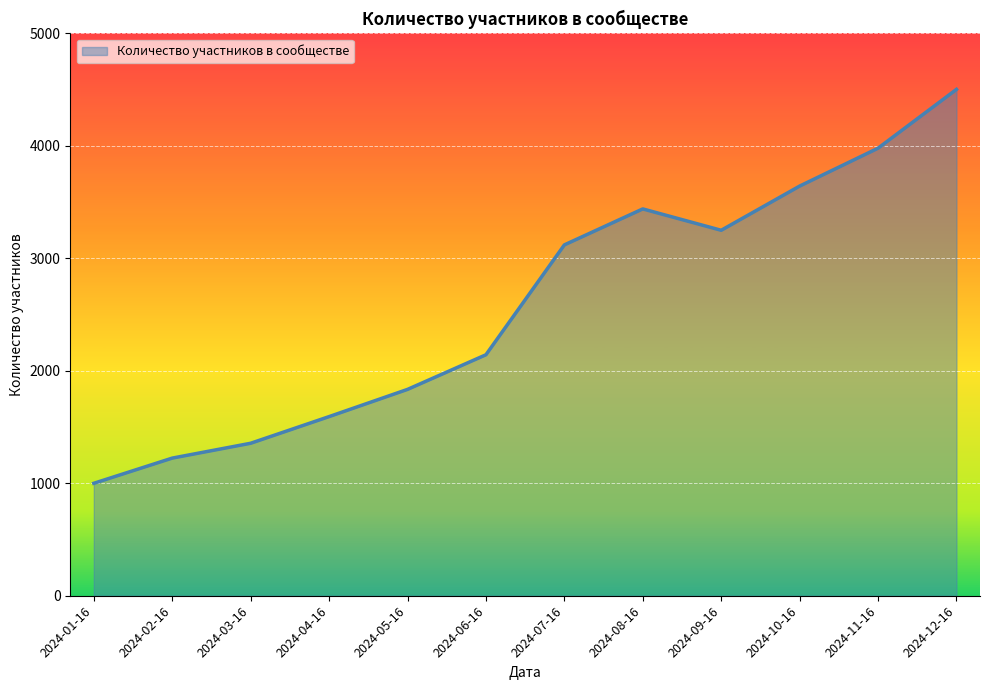

Reading right to left, list all the values displayed in this chart.

2024-12-16=4503	2024-11-16=3980	2024-10-16=3643	2024-09-16=3250	2024-08-16=3440	2024-07-16=3120	2024-06-16=2143	2024-05-16=1835	2024-04-16=1593	2024-03-16=1356	2024-02-16=1224	2024-01-16=1000